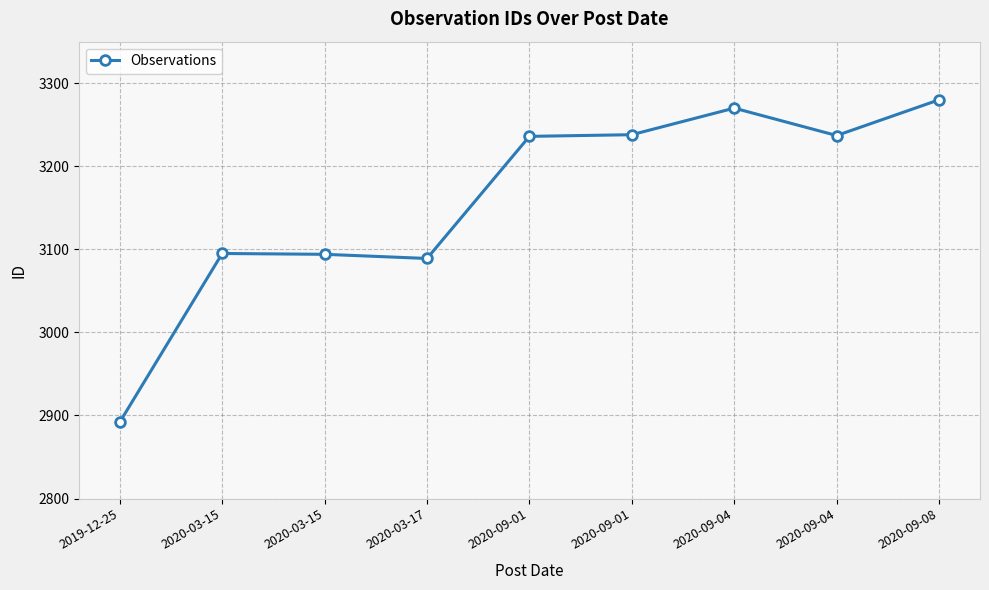

Rank the categories by value from highest to lowest.

2020-09-08, 2020-09-04, 2020-09-01, 2020-09-04, 2020-09-01, 2020-03-15, 2020-03-15, 2020-03-17, 2019-12-25